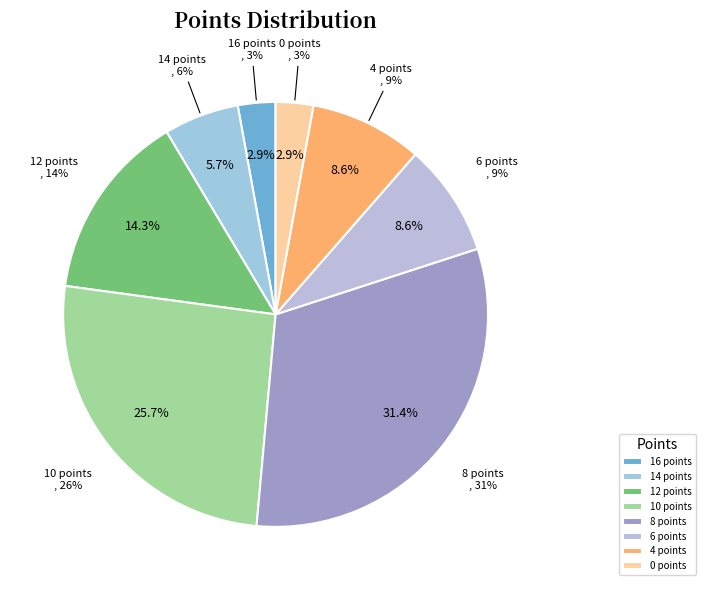

Which has a higher value, 6 points or 8 points?

8 points